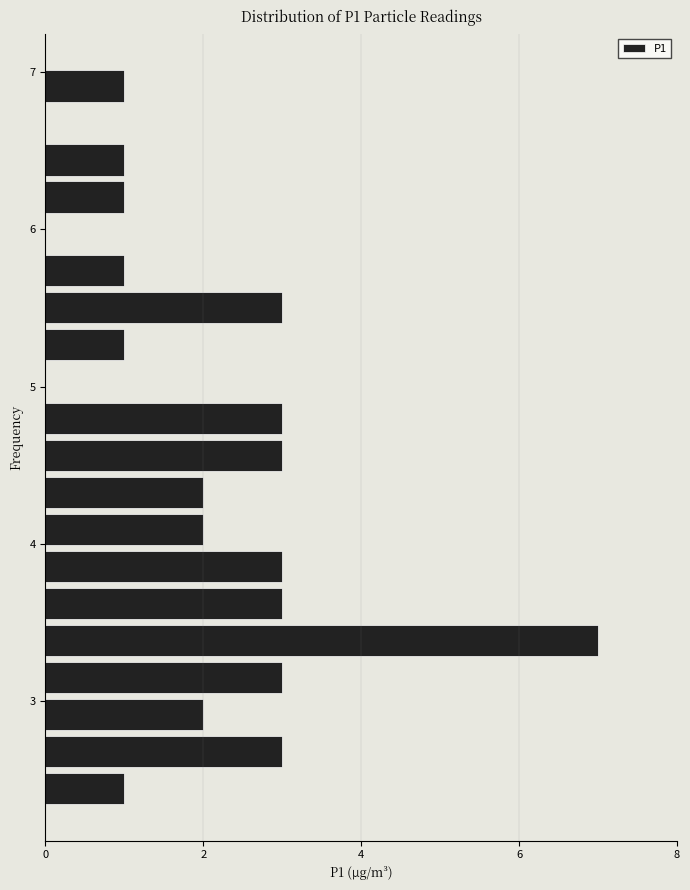

Around what value on the y-axis is the longest bar? Give the approximate position of its centre, as read against the axis.

3.4